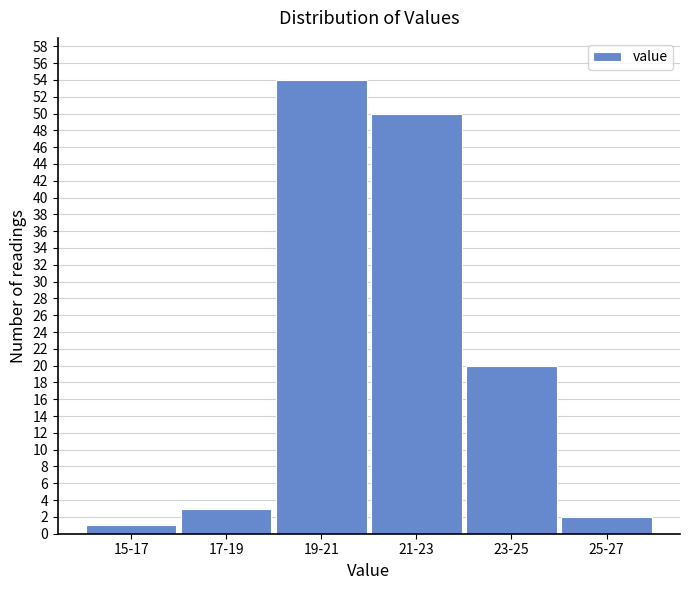

Reading left to right, transcribe all the data shown in this chart.

15-17=1	17-19=3	19-21=54	21-23=50	23-25=20	25-27=2